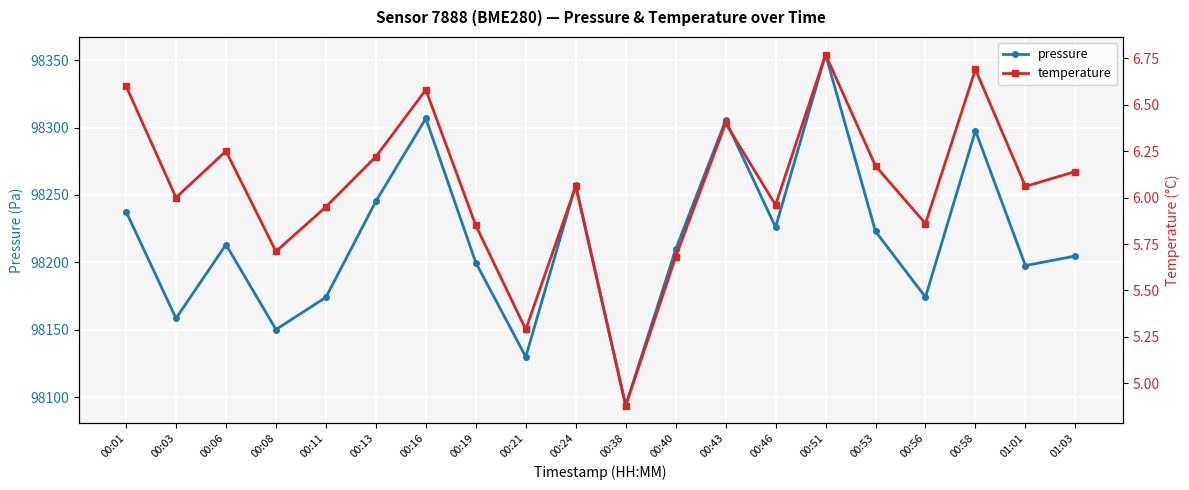

True or false: pressure and temperature intersect in this chart.

False